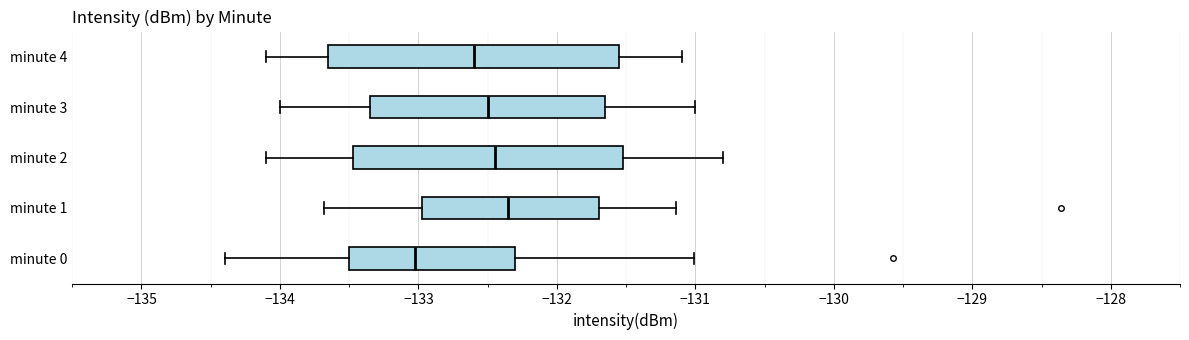

Reading bottom to top, read every box against the x-axis: the position of its median line, the range the box covers, and the ends of its whiskers. The values are not printed on the chart, so give them approximately, as read against the axis.

minute 0: median -133.0, box -133.5 to -132.3, whiskers -134.4 to -131.0
minute 1: median -132.3, box -133.0 to -131.7, whiskers -133.7 to -131.1
minute 2: median -132.4, box -133.5 to -131.5, whiskers -134.1 to -130.8
minute 3: median -132.5, box -133.3 to -131.6, whiskers -134.0 to -131.0
minute 4: median -132.6, box -133.6 to -131.5, whiskers -134.1 to -131.1